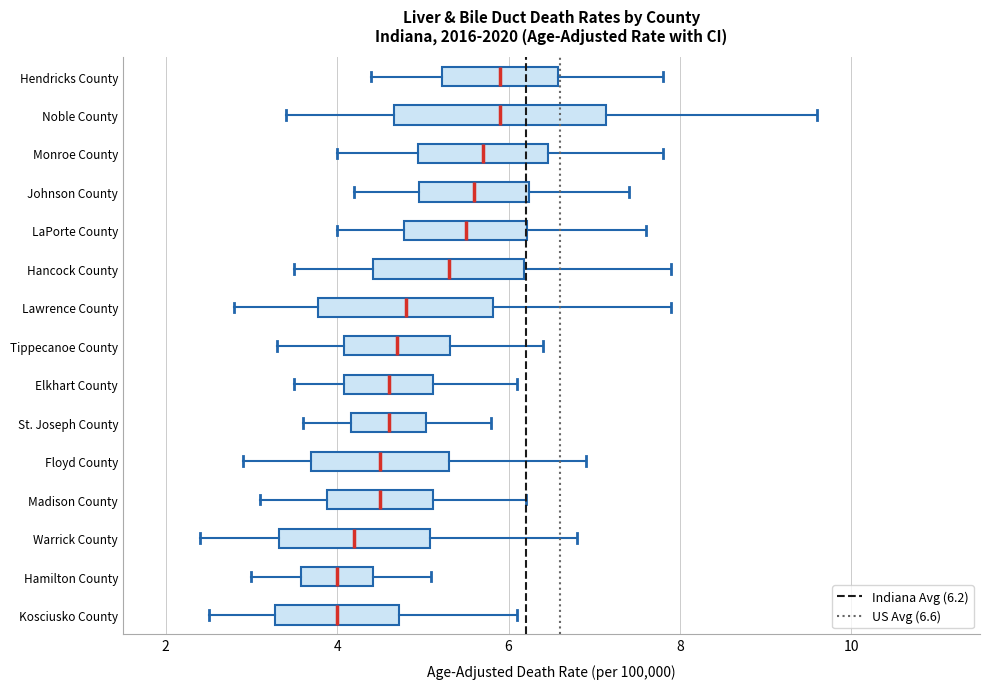

Reading bottom to top, read every box against the x-axis: the position of its median line, the range the box covers, and the ends of its whiskers. The values are not printed on the chart, so give them approximately, as read against the axis.

Kosciusko County: median 4.0, box 3.2 to 4.8, whiskers 2.6 to 6.2
Hamilton County: median 4.0, box 3.6 to 4.4, whiskers 3.0 to 5.2
Warrick County: median 4.2, box 3.4 to 5.0, whiskers 2.4 to 6.8
Madison County: median 4.6, box 3.8 to 5.2, whiskers 3.2 to 6.2
Floyd County: median 4.6, box 3.8 to 5.4, whiskers 3.0 to 7.0
St. Joseph County: median 4.6, box 4.2 to 5.0, whiskers 3.6 to 5.8
Elkhart County: median 4.6, box 4.0 to 5.2, whiskers 3.6 to 6.2
Tippecanoe County: median 4.8, box 4.0 to 5.4, whiskers 3.4 to 6.4
Lawrence County: median 4.8, box 3.8 to 5.8, whiskers 2.8 to 8.0
Hancock County: median 5.4, box 4.4 to 6.2, whiskers 3.6 to 8.0
LaPorte County: median 5.6, box 4.8 to 6.2, whiskers 4.0 to 7.6
Johnson County: median 5.6, box 5.0 to 6.2, whiskers 4.2 to 7.4
Monroe County: median 5.8, box 5.0 to 6.4, whiskers 4.0 to 7.8
Noble County: median 6.0, box 4.6 to 7.2, whiskers 3.4 to 9.6
Hendricks County: median 6.0, box 5.2 to 6.6, whiskers 4.4 to 7.8